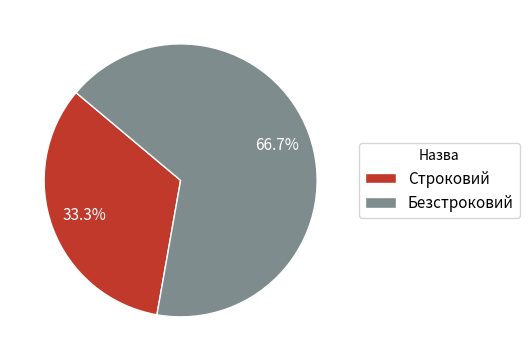

Approximately how many times larger is the value at Строковий compared to Безстроковий?

0.5